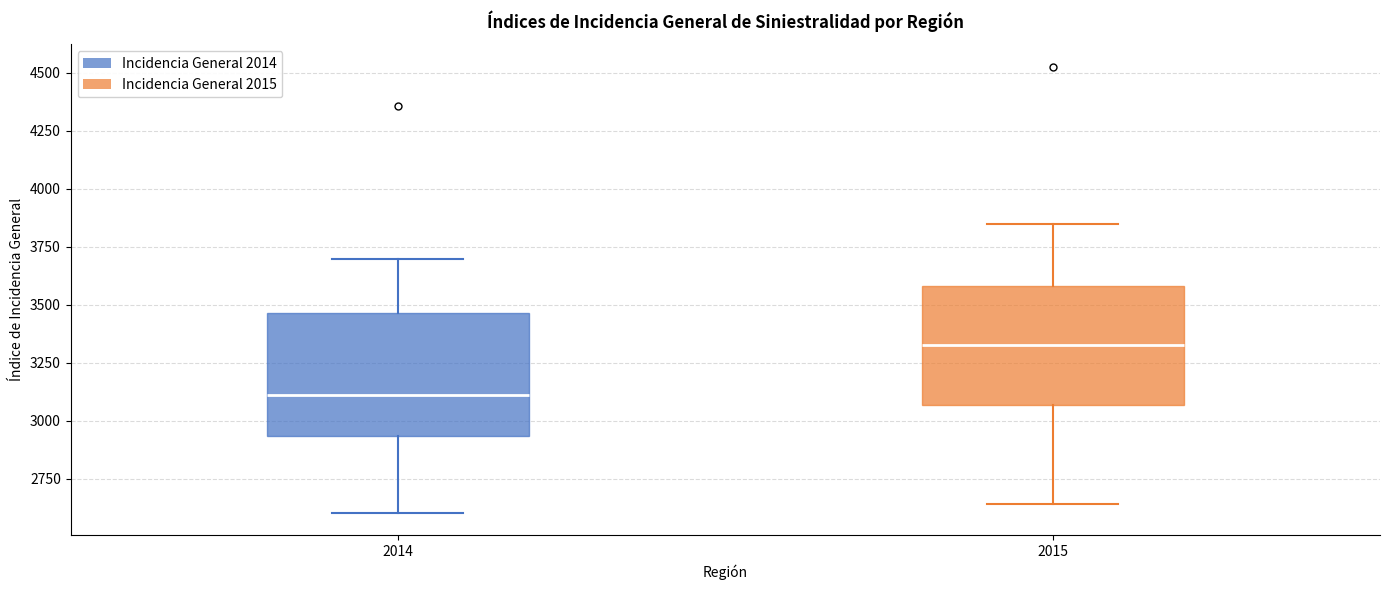

Reading left to right, transcribe this box plot: for each box, give where its median line is, the range the box spans, and where its two whiskers end, as read against the y-axis. The values are not printed on the chart, so give them approximately, as read against the axis.

2014: median 3100, box 2950 to 3450, whiskers 2600 to 3700
2015: median 3300, box 3050 to 3600, whiskers 2650 to 3850